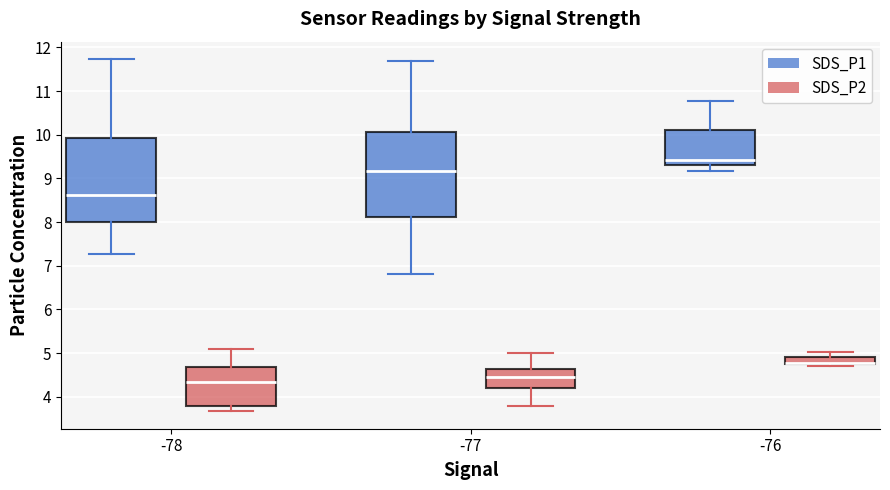

Reading left to right, transcribe this box plot: for each box, give where its median line is, the range the box spans, and where its two whiskers end, as read against the y-axis. The values are not printed on the chart, so give them approximately, as read against the axis.

-78 (SDS_P1): median 8.6, box 8.0 to 9.9, whiskers 7.3 to 11.7
-78 (SDS_P2): median 4.3, box 3.8 to 4.7, whiskers 3.7 to 5.1
-77 (SDS_P1): median 9.2, box 8.1 to 10.1, whiskers 6.8 to 11.7
-77 (SDS_P2): median 4.5, box 4.2 to 4.6, whiskers 3.8 to 5.0
-76 (SDS_P1): median 9.4, box 9.3 to 10.1, whiskers 9.2 to 10.8
-76 (SDS_P2): median 4.8, box 4.7 to 4.9, whiskers 4.7 (just below the box's lower edge) to 5.0